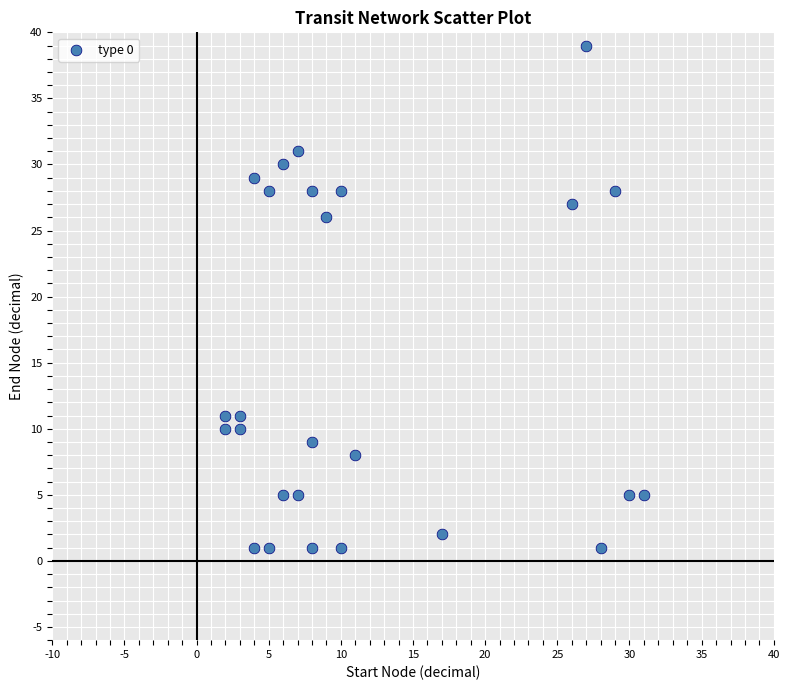

What is the range of Y values (max minus min)?

38